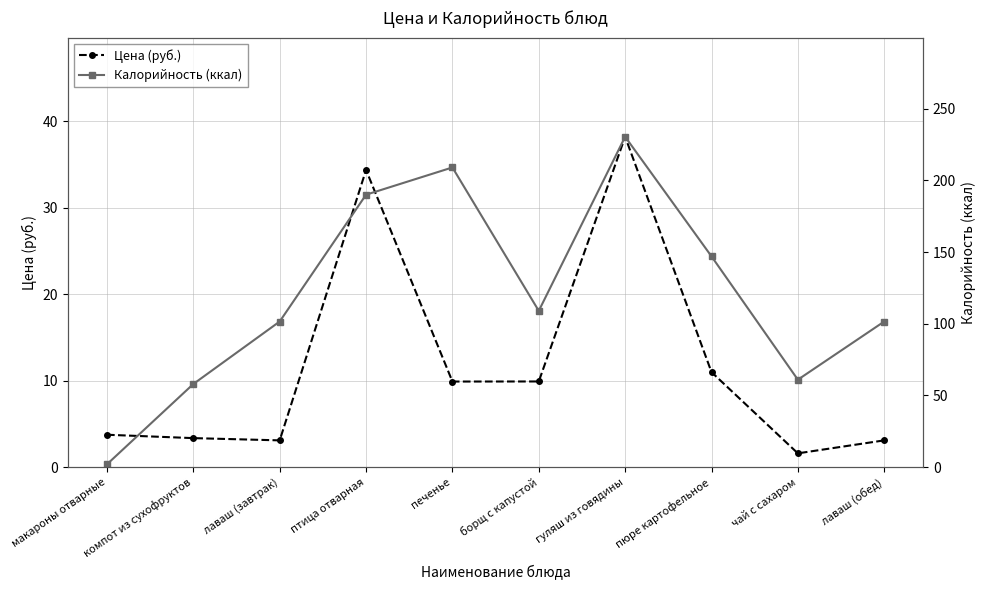

The Цена (руб.) series shows 3.4 at компот из сухофруктов. True or false?

True